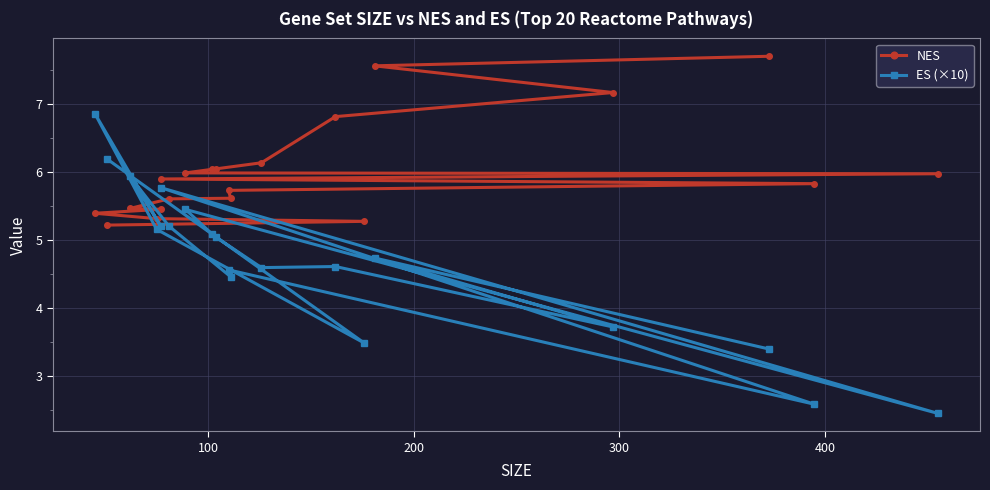

True or false: ES (×10) has more than 0 points higher than both neighbors.

True